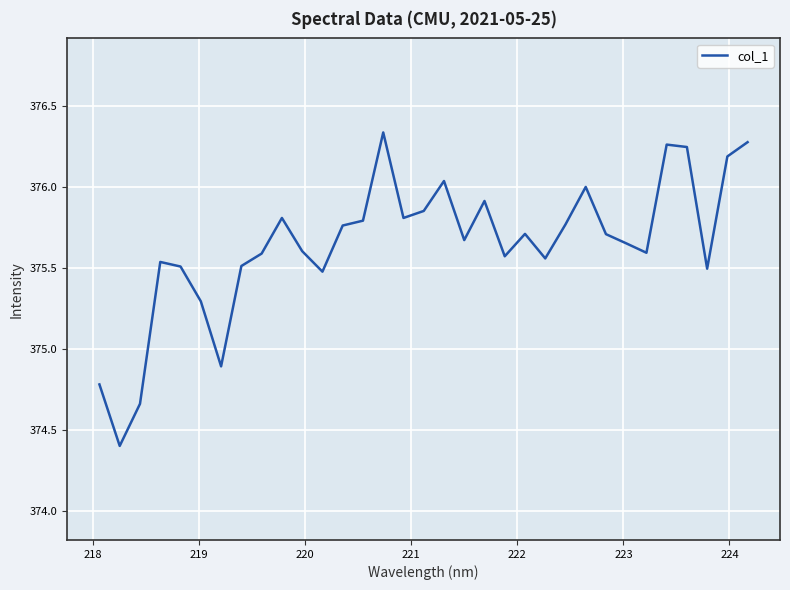

What is the difference between the maximum and minimum values?

1.9